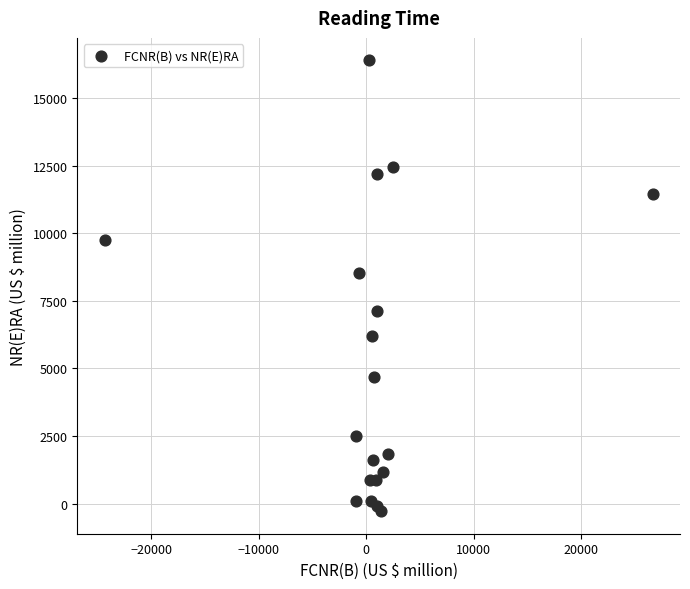

What Y value in the scatter plot is closest to 8059?

8537.0